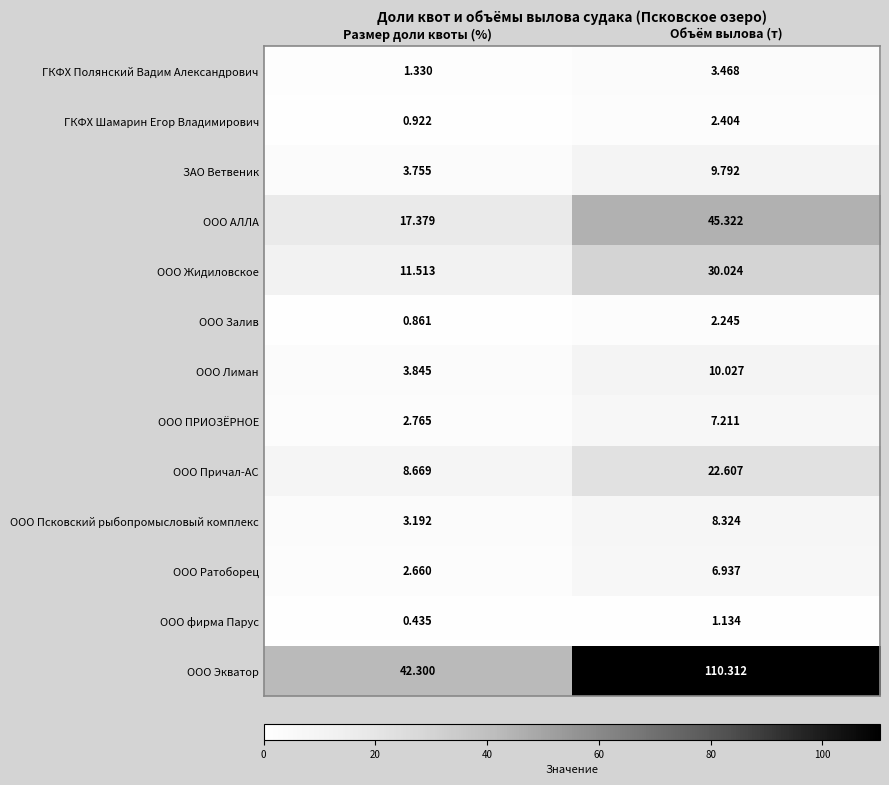

At which category does the chart reach its minimum across all series?

Размер доли квоты (%)